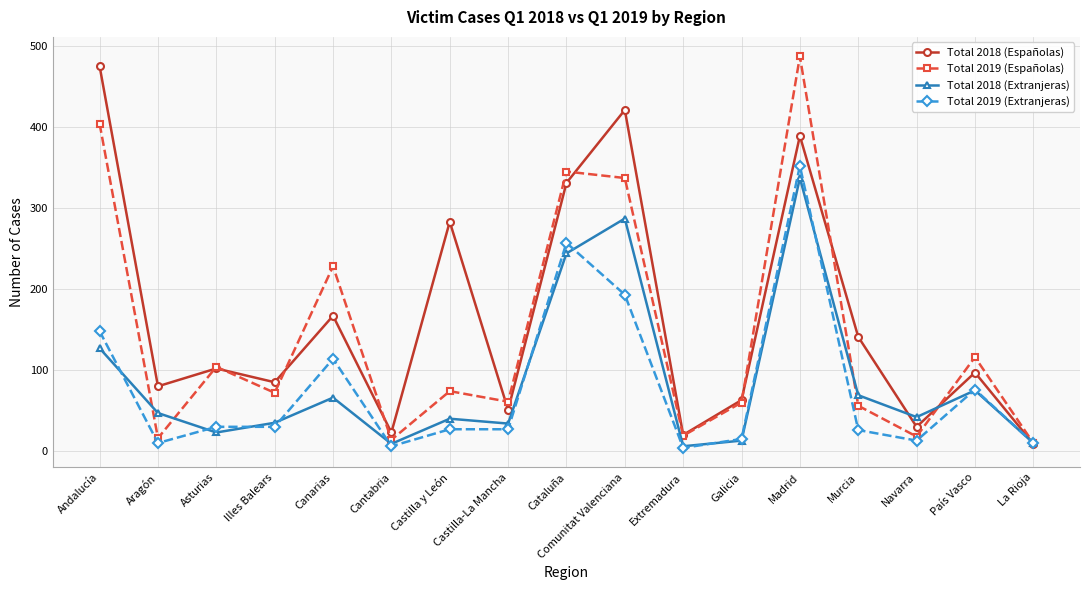

At which label does Total 2019 (Españolas) reach its peak?

Madrid